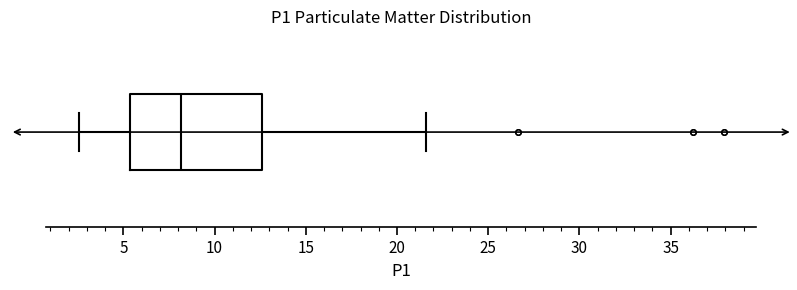

Where does the median line of the box sit on the x-axis? The values are not printed on the chart, so give them approximately, as read against the axis.

8.0